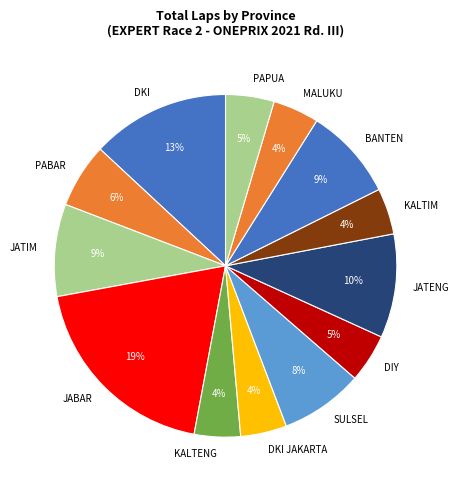

Is there a majority slice in this chart?

No